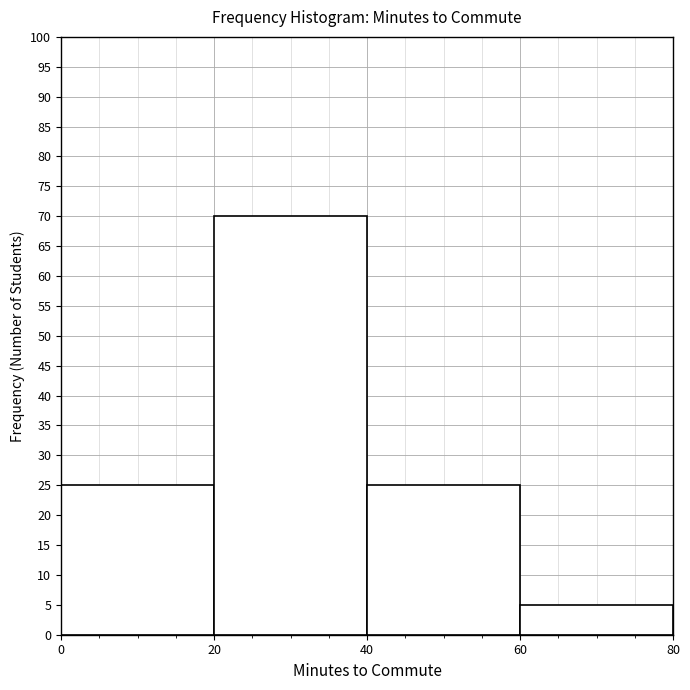

Which range on the x-axis has the tallest bar?

20 to 40